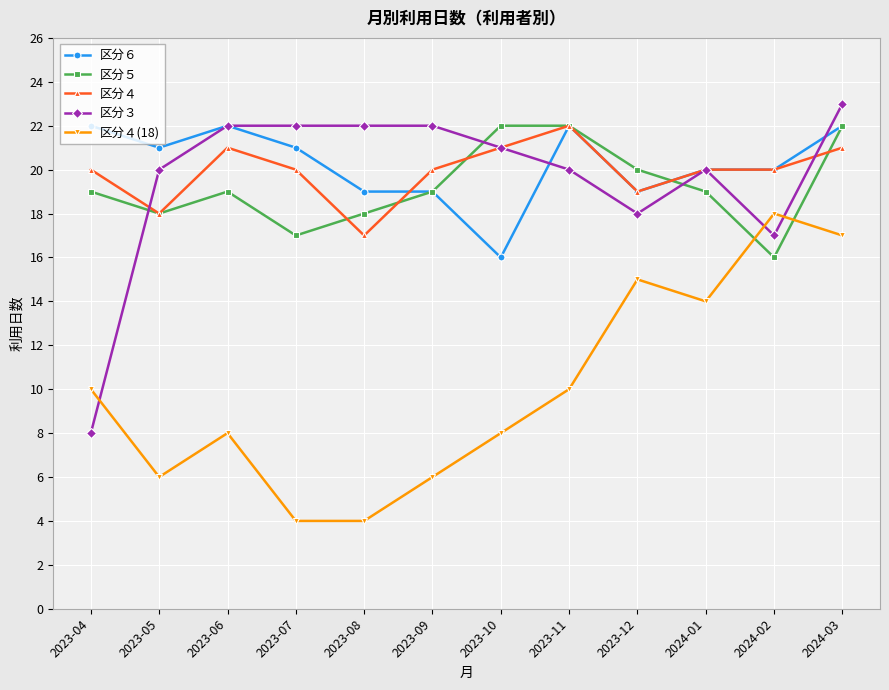

Does the chart display data point markers on the line(s)?

Yes